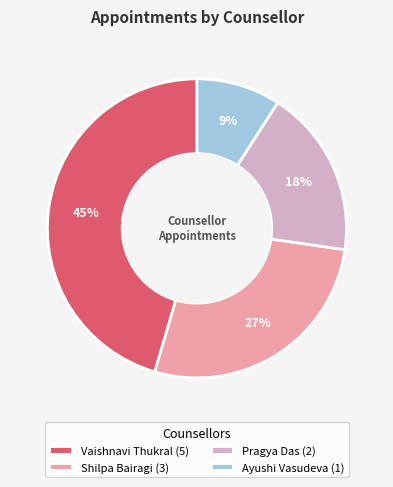

True or false: Ayushi Vasudeva accounts for 21% of the total.

False